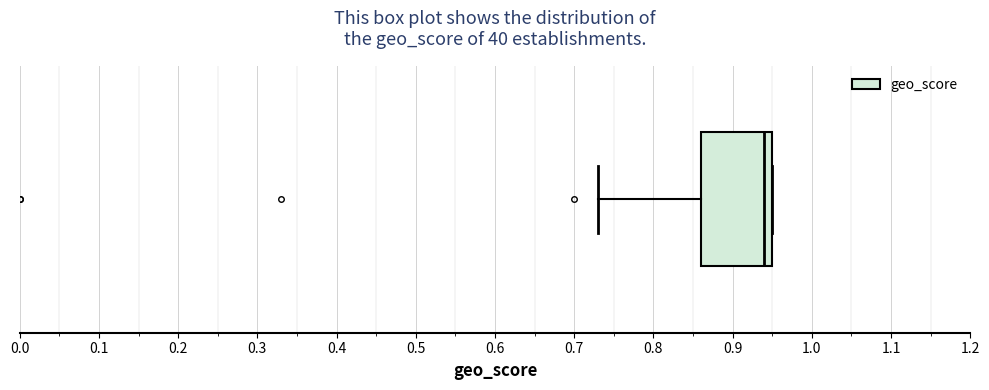

Read this box plot against the x-axis: the position of the median line, the range covered by the box, and the ends of both whiskers. The values are not printed on the chart, so give them approximately, as read against the axis.

median 0.94, box 0.86 to 0.95, whiskers 0.73 to 0.95